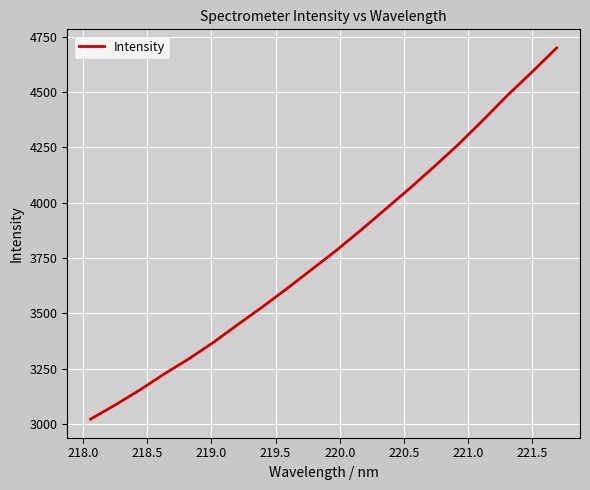

What is the greatest value displayed?

4699.9